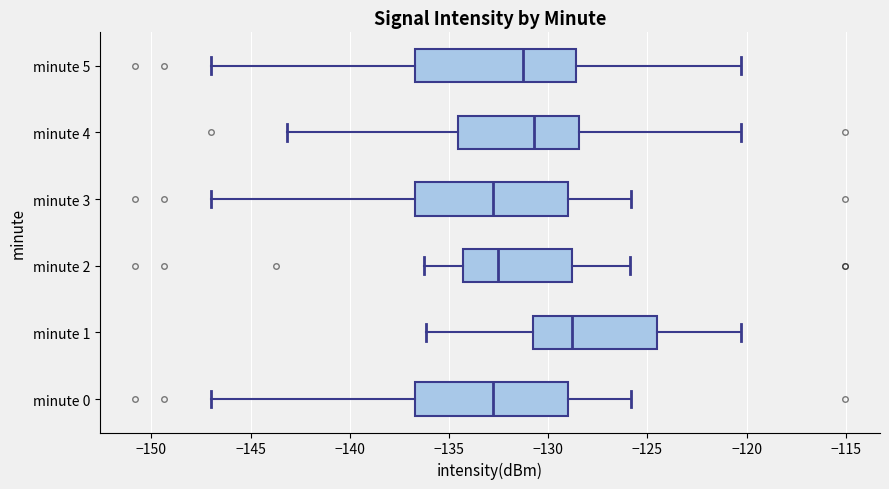

Reading bottom to top, transcribe this box plot: for each box, give where its median line is, the range the box spans, and where its two whiskers end, as read against the x-axis. The values are not printed on the chart, so give them approximately, as read against the axis.

minute 0: median -133.0, box -136.5 to -129.0, whiskers -147.0 to -126.0
minute 1: median -129.0, box -130.5 to -124.5, whiskers -136.0 to -120.5
minute 2: median -132.5, box -134.5 to -129.0, whiskers -136.5 to -126.0
minute 3: median -133.0, box -136.5 to -129.0, whiskers -147.0 to -126.0
minute 4: median -130.5, box -134.5 to -128.5, whiskers -143.0 to -120.5
minute 5: median -131.5, box -136.5 to -128.5, whiskers -147.0 to -120.5